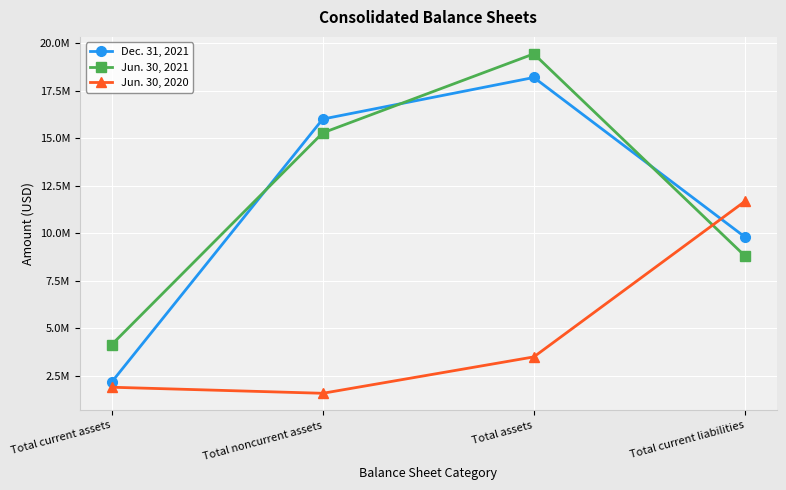

The value of Dec. 31, 2021 at Total noncurrent assets is 16006195. True or false?

True